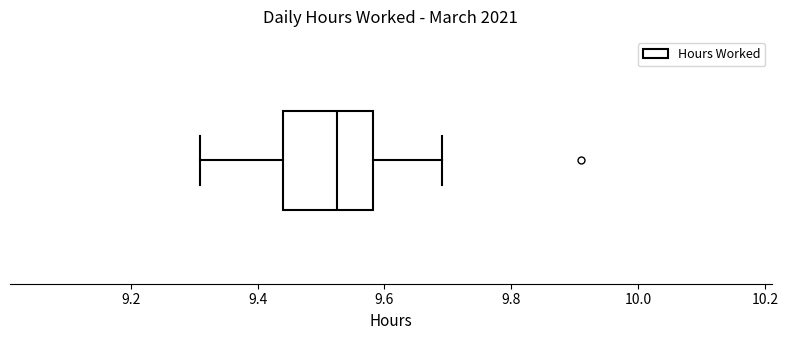

Transcribe this box plot: give where the median line is, the range the box spans, and where the two whiskers end, as read against the x-axis. The values are not printed on the chart, so give them approximately, as read against the axis.

median 9.52, box 9.44 to 9.58, whiskers 9.32 to 9.70